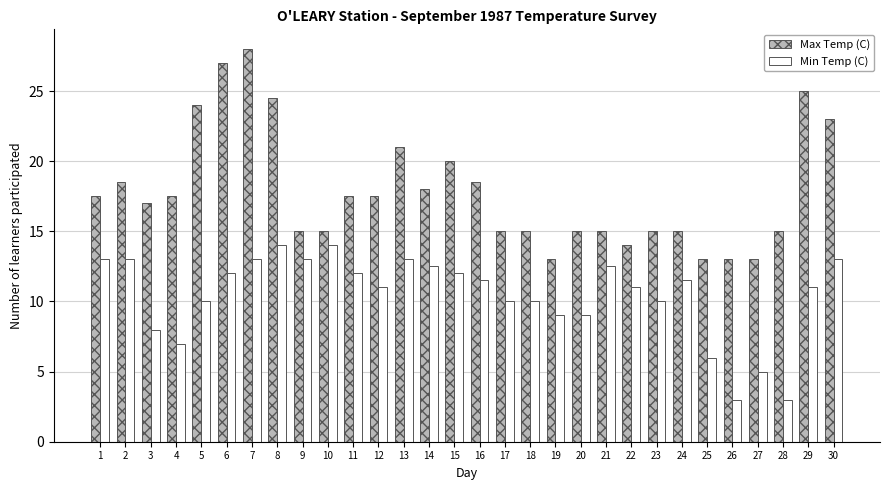

List the series in order of their overall mean, highest first.

Max Temp (C), Min Temp (C)